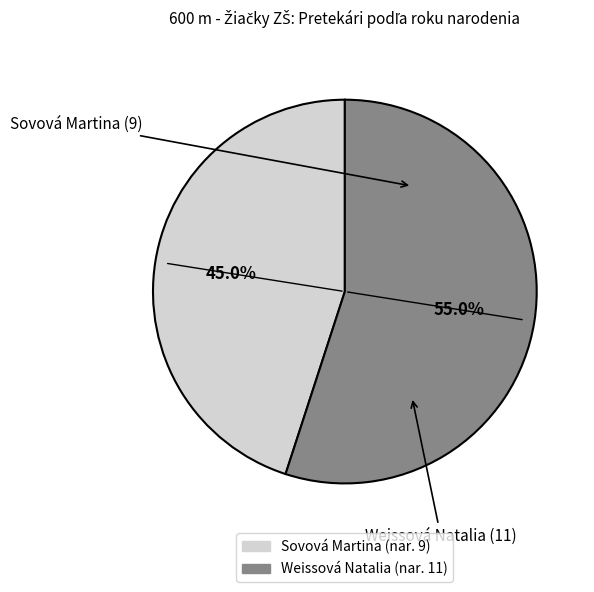

Is it true that Weissová Natalia is 55% of the pie?

True